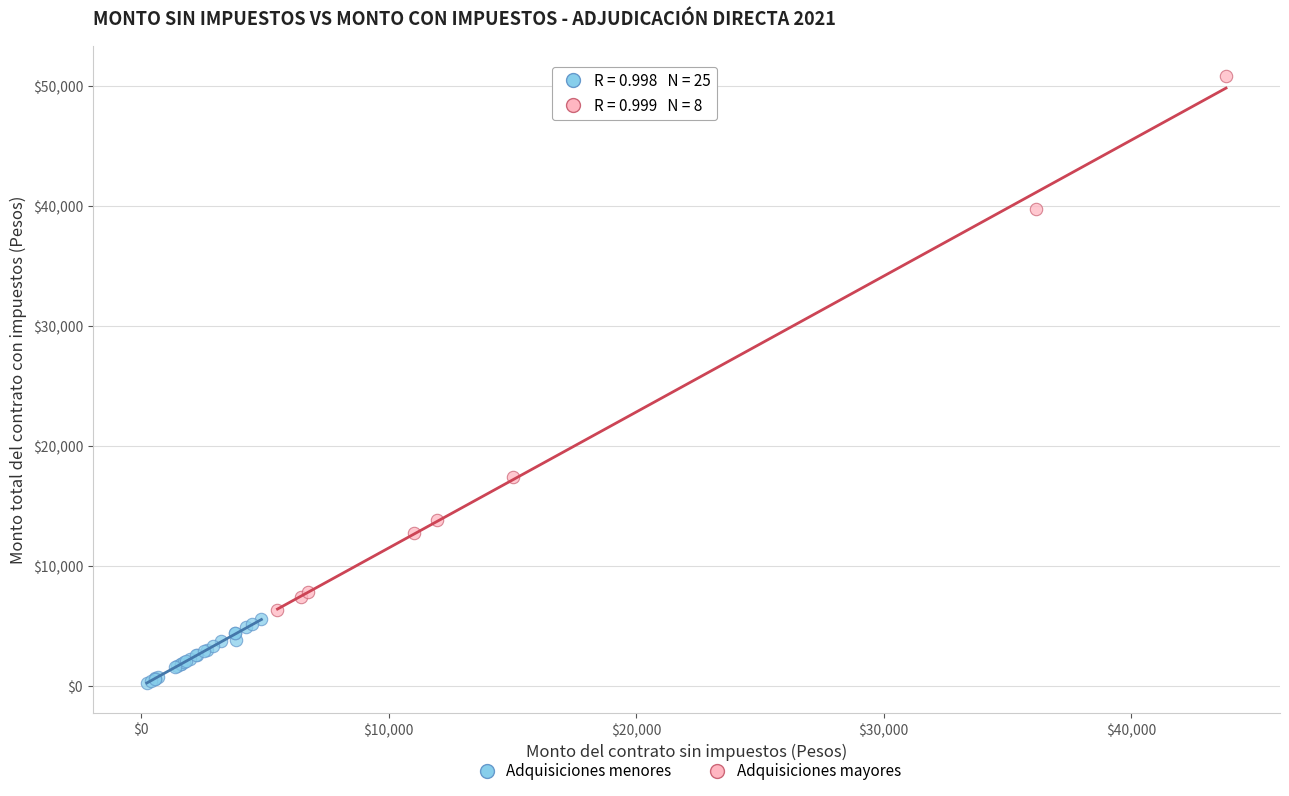

Which series reaches the maximum Y coordinate?

Adquisiciones mayores